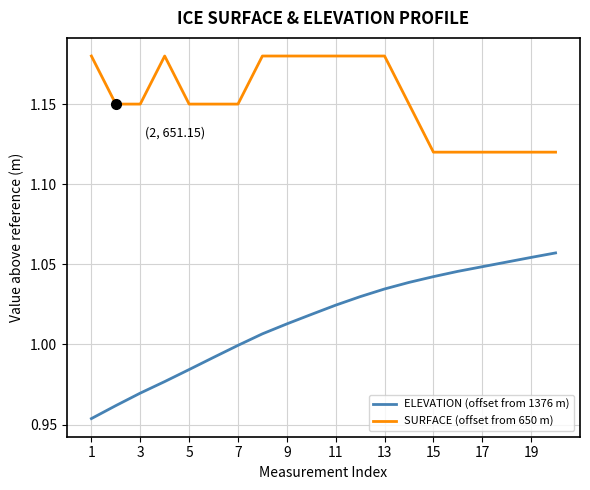

Rank the series by their average value, from lowest to highest.

ELEVATION (offset from 1376 m), SURFACE (offset from 650 m)